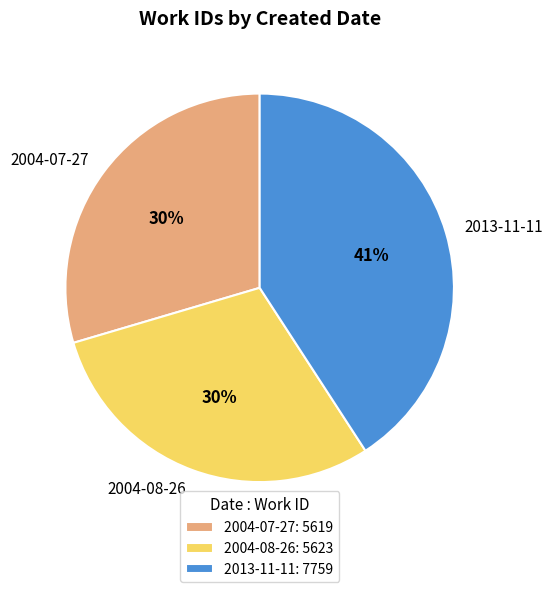

Does 2004-08-26 represent more than half of the total?

No